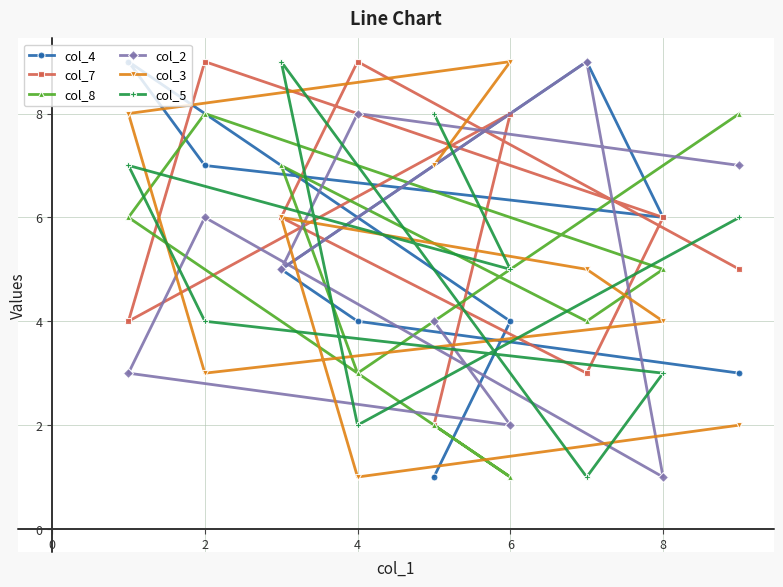

How many lines are shown in the chart?

6